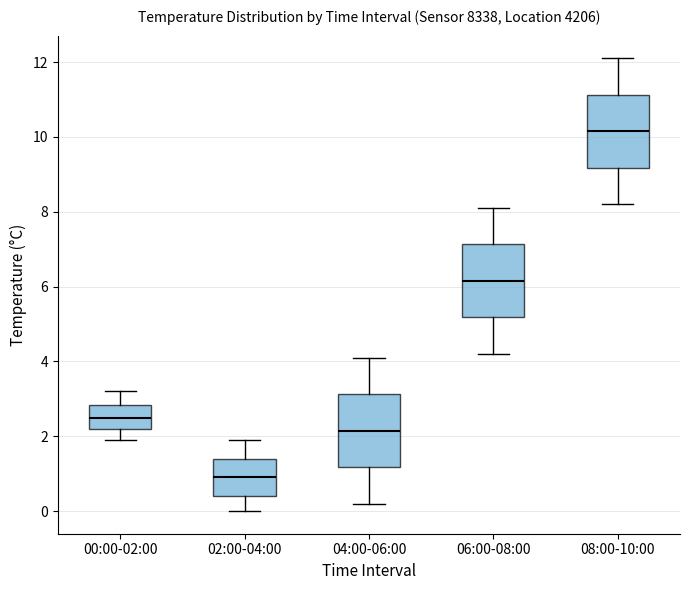

Which box has the highest median line?

08:00-10:00